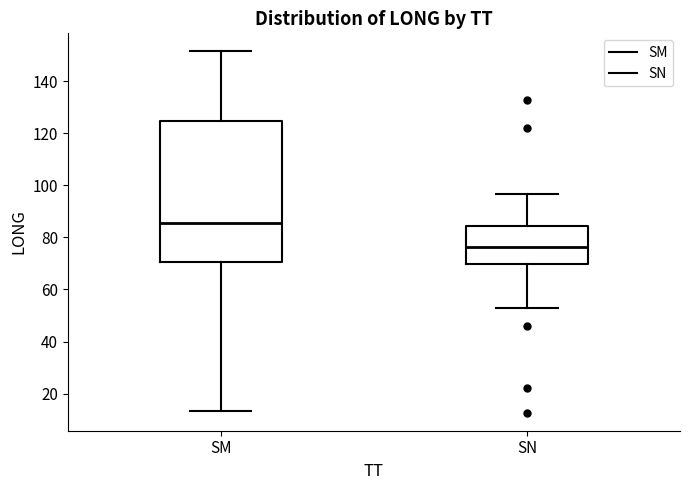

Reading left to right, read every box against the y-axis: the position of its median line, the range the box covers, and the ends of its whiskers. The values are not printed on the chart, so give them approximately, as read against the axis.

SM: median 86, box 70 to 124, whiskers 14 to 152
SN: median 76, box 70 to 84, whiskers 54 to 96